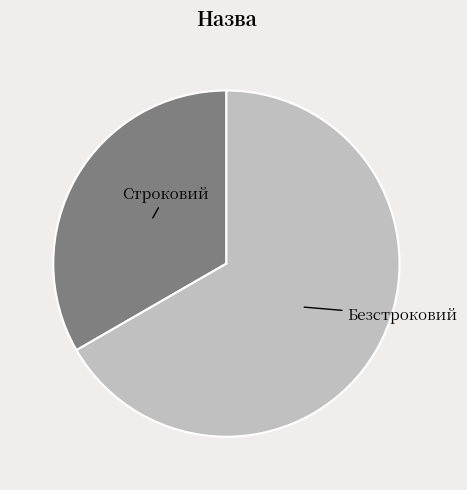

Is there any slice that represents more than half of the pie?

Yes